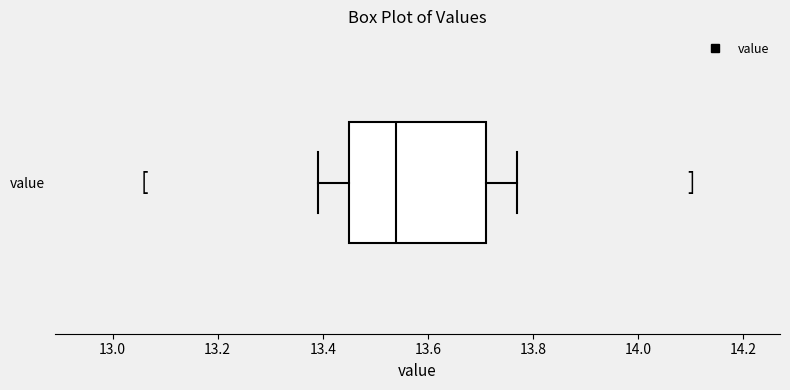

Transcribe this box plot: give where the median line is, the range the box spans, and where the two whiskers end, as read against the x-axis. The values are not printed on the chart, so give them approximately, as read against the axis.

median 13.54, box 13.46 to 13.72, whiskers 13.40 to 13.78